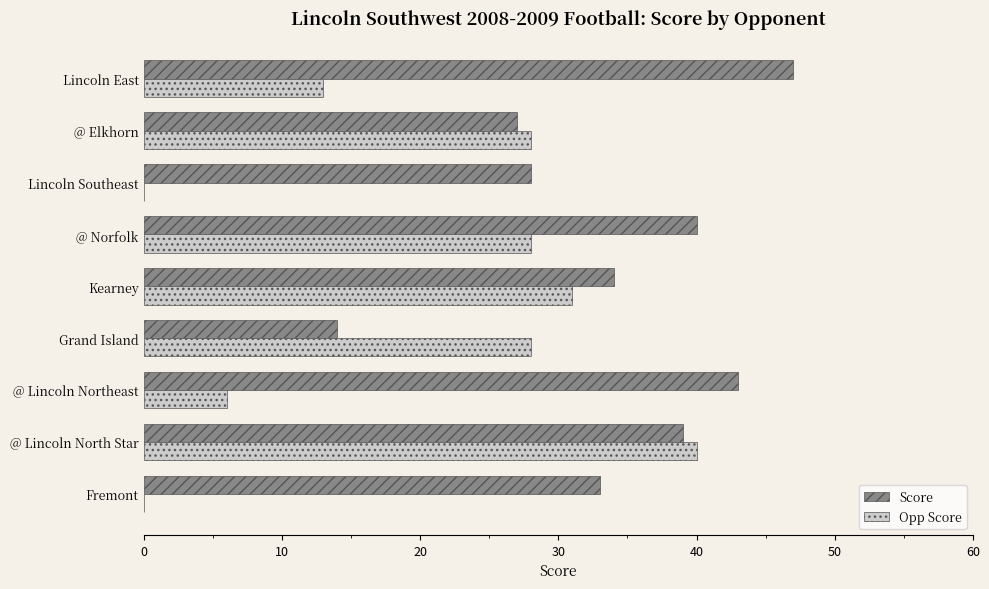

What are all the series names shown in the legend?

Score, Opp Score